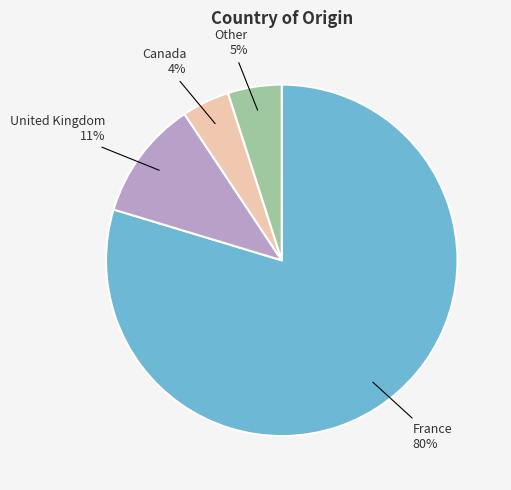

To the nearest percent, what is the combined percentage of United Kingdom and Other?

16%